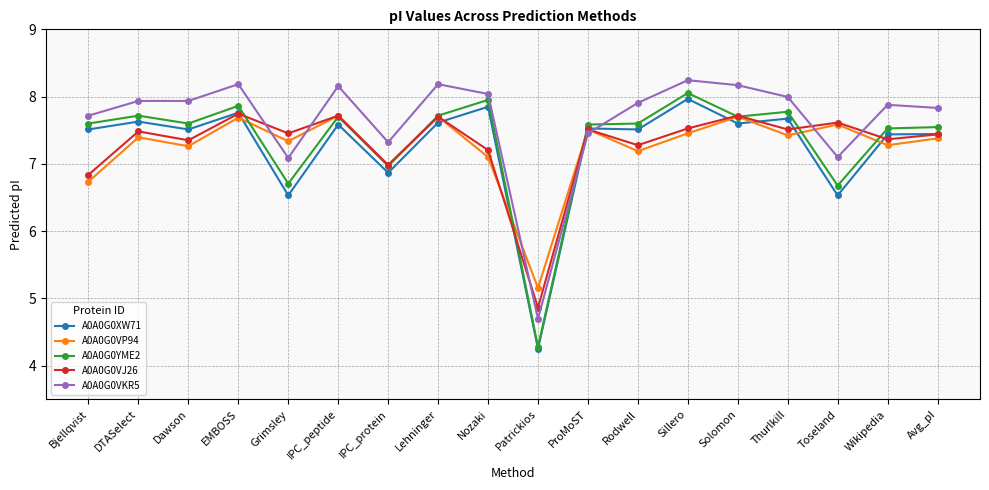

What is the label of the 7th point from the left?

IPC_protein